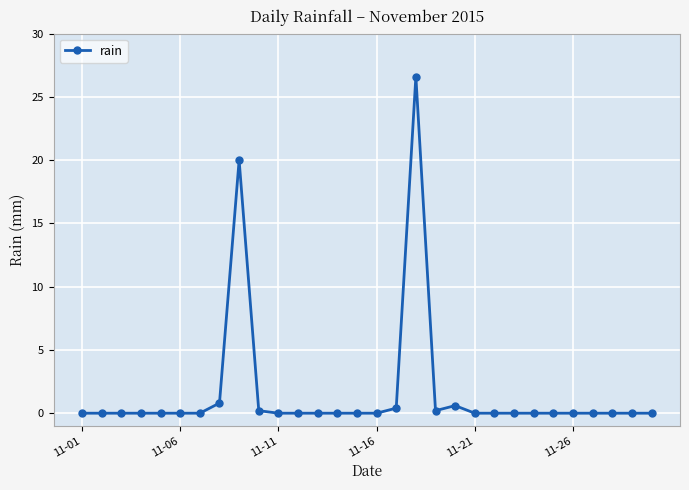

What is the average value?

1.6